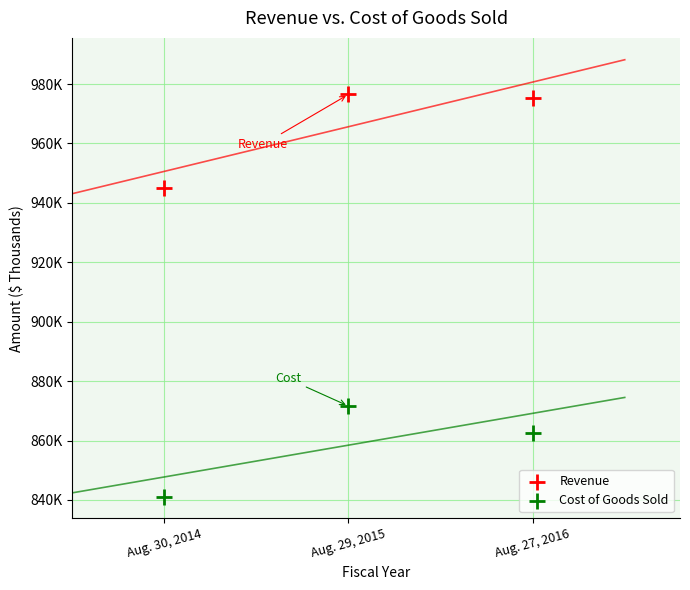

What are all the series names shown in the legend?

Revenue, Cost of Goods Sold